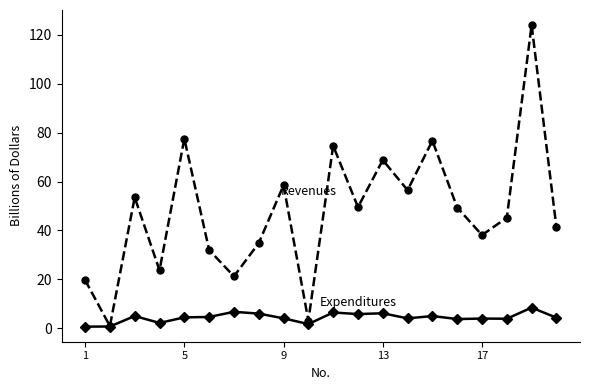

What is the maximum value shown in the chart?

124.0